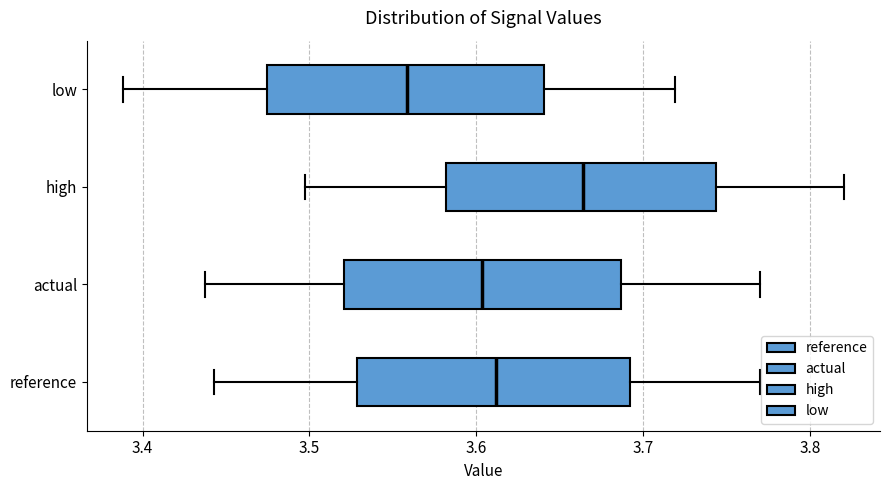

Which box's median line is the furthest to the right?

high